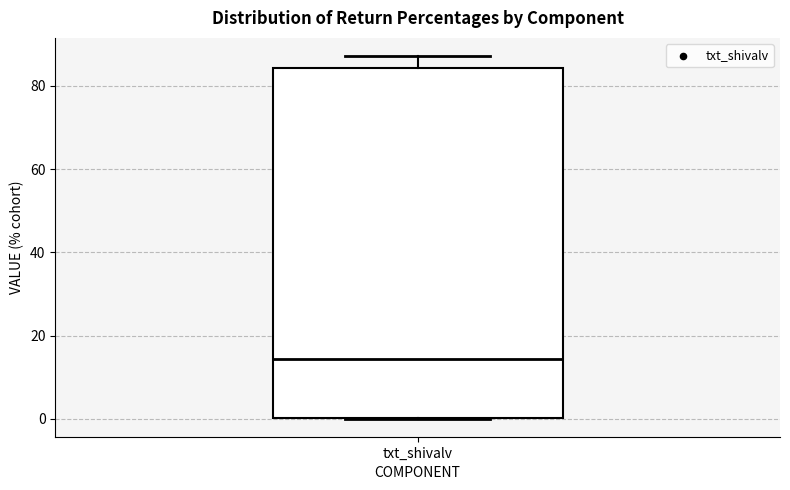

Where does the upper whisker of the box for txt_shivalv end on the y-axis? The values are not printed on the chart, so give them approximately, as read against the axis.

88